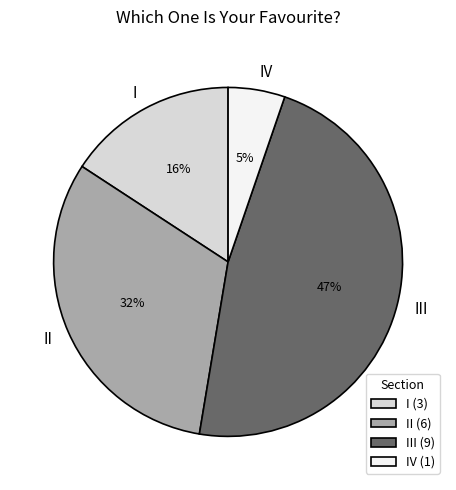

Approximately how many times larger is the value at I compared to III?

0.3